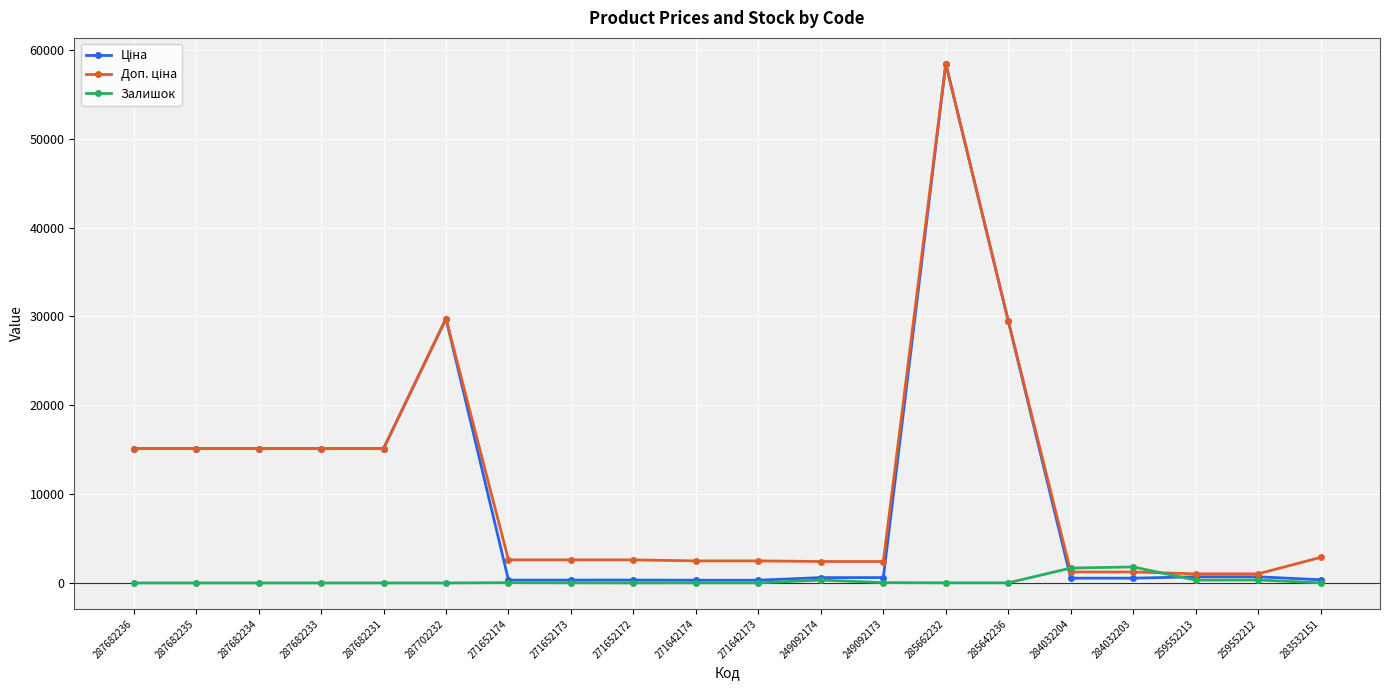

What is the maximum value shown in the chart?

58426.5